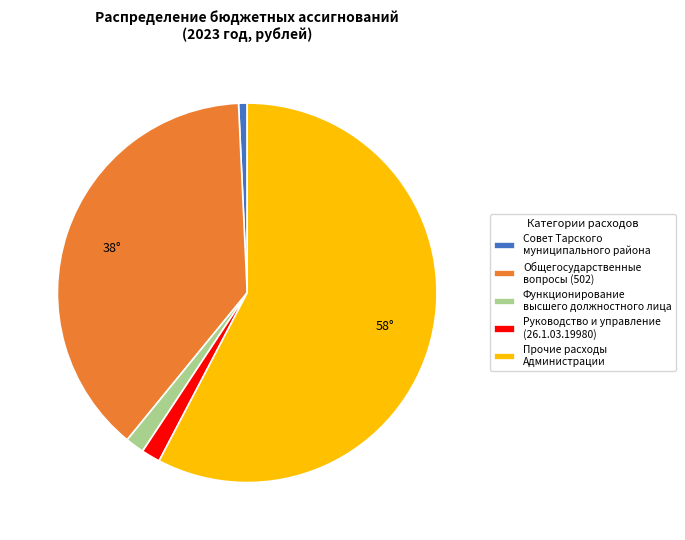

Which slice is the smallest?

Совет Тарского муниципального района